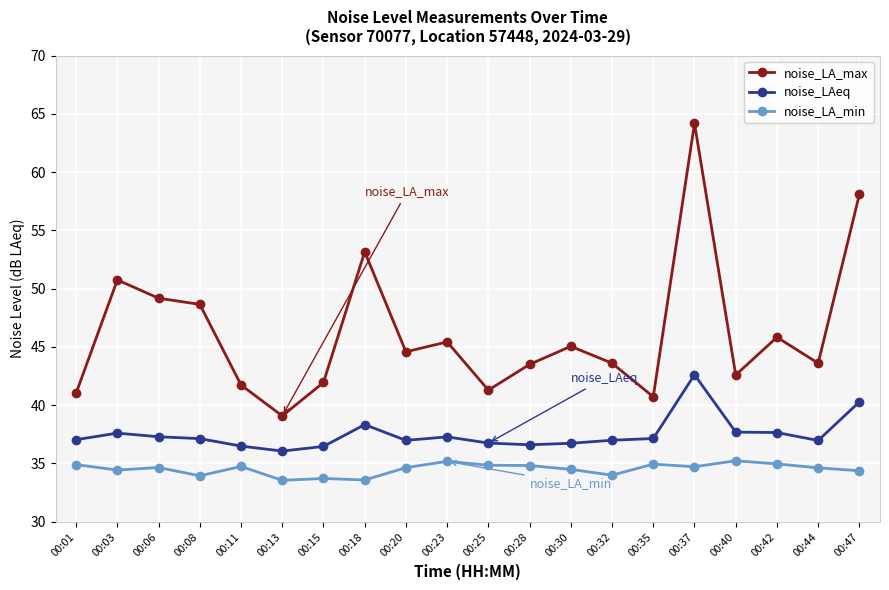

What is the value of the noise_LA_max point at the 10th from the left?

45.4